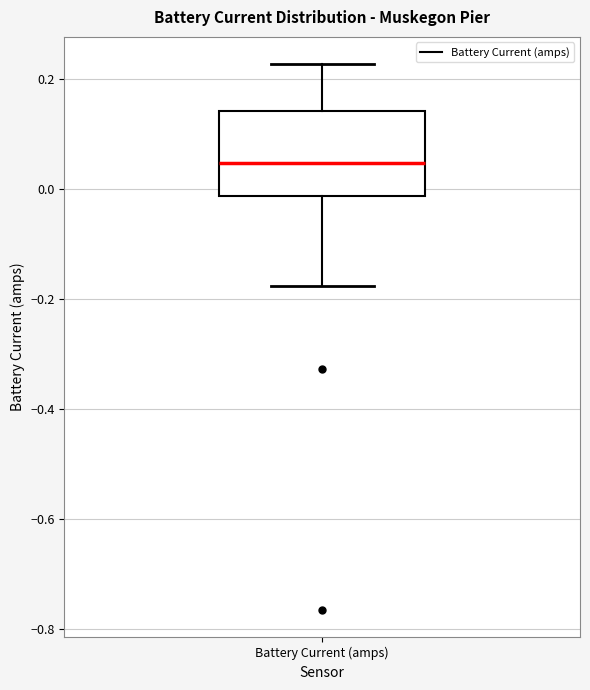

Read this box plot against the y-axis: the position of the median line, the range covered by the box, and the ends of both whiskers. The values are not printed on the chart, so give them approximately, as read against the axis.

median 0.04, box -0.02 to 0.14, whiskers -0.18 to 0.22